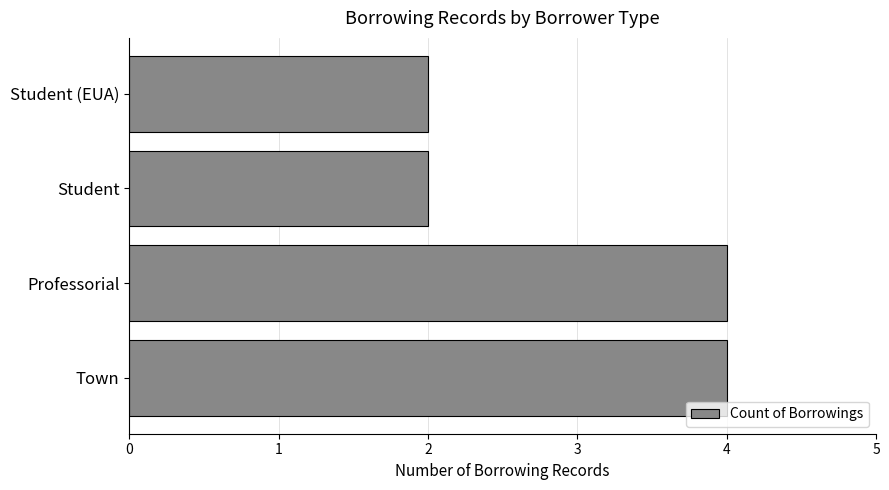

Is it true that the value at Student is 3?

False